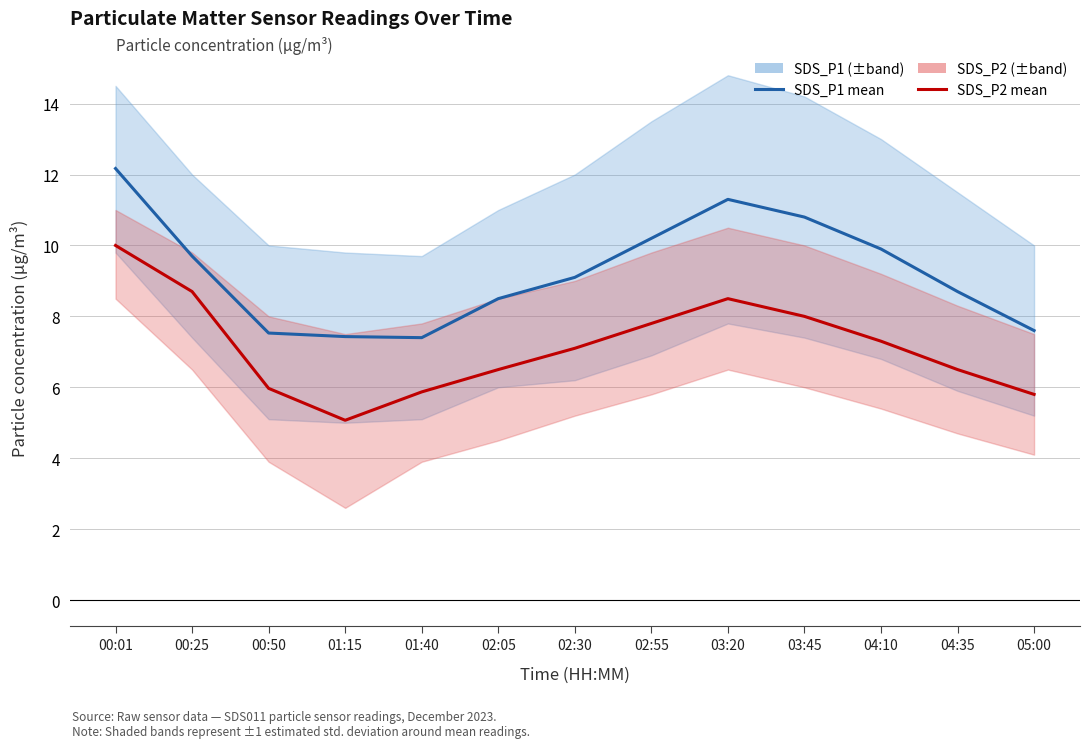

Reading left to right, what are all the values shown in this chart?

SDS_P1: 12.2	9.7	7.5	7.4	7.4	8.5	9.1	10.2	11.3	10.8	9.9	8.7	7.6
SDS_P2: 10.0	8.7	6.0	5.1	5.9	6.5	7.1	7.8	8.5	8.0	7.3	6.5	5.8